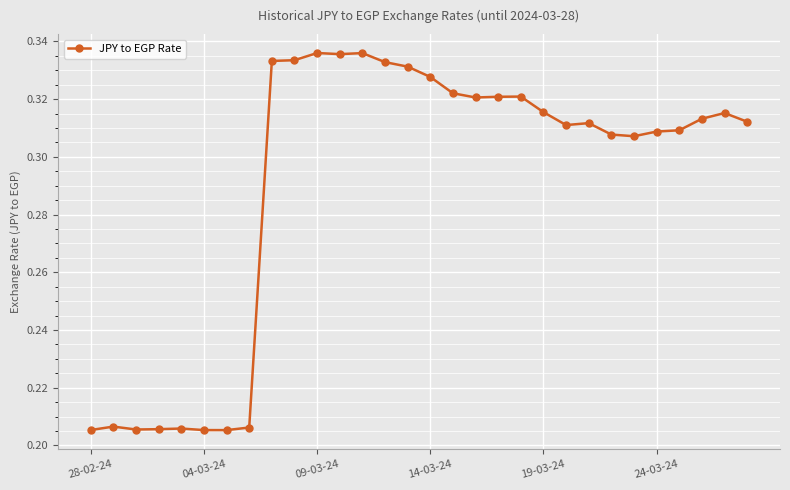

What is the sum of all values?

8.7